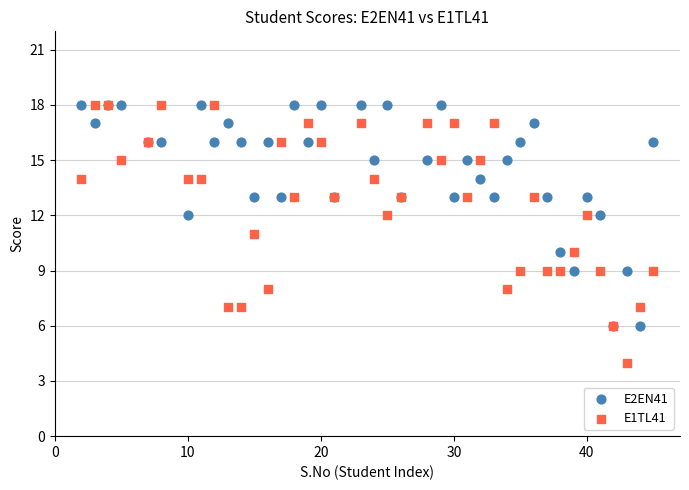

Which series reaches the minimum Y coordinate?

E1TL41